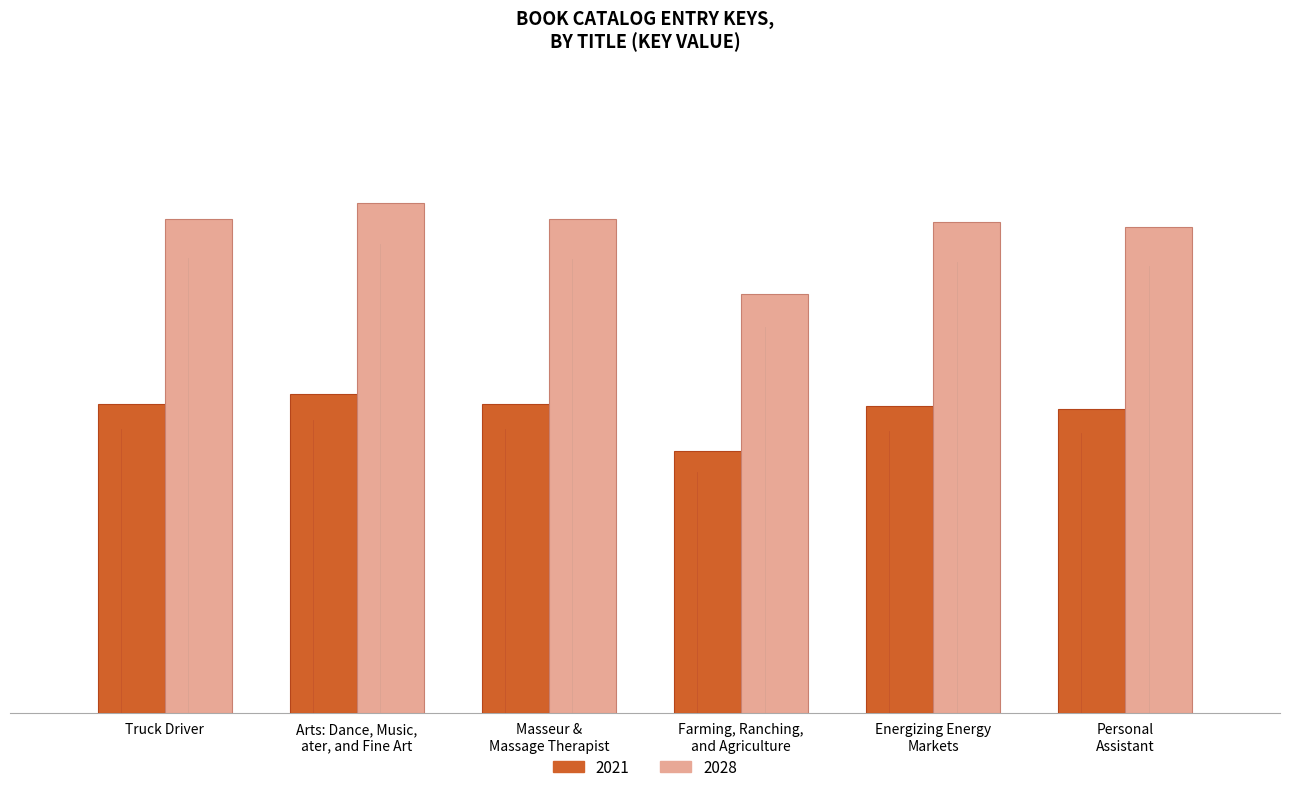

What is the minimum value for 2021?

50.0